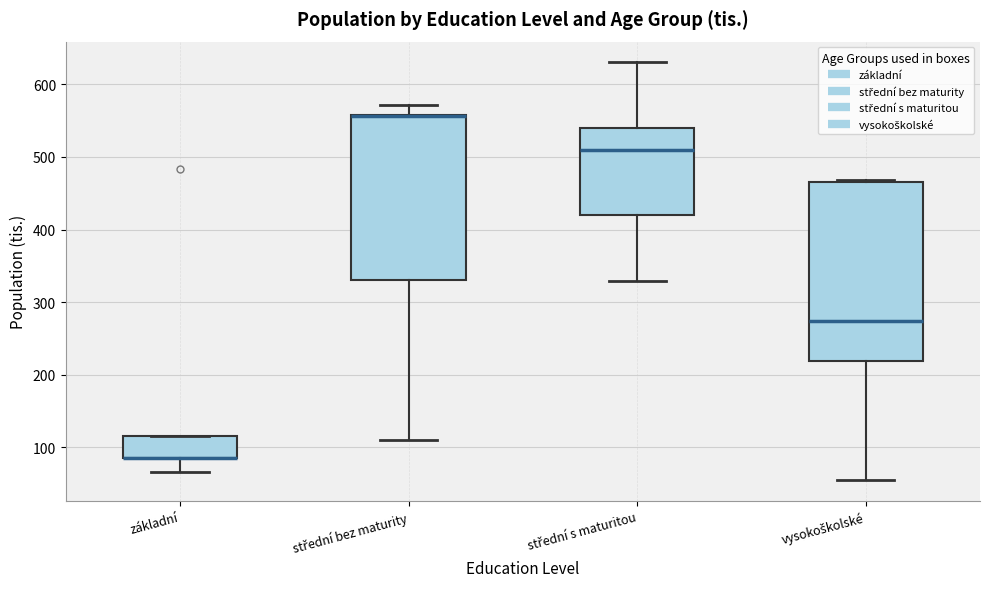

Where is the upper edge of the box for vysokoškolské on the y-axis? The values are not printed on the chart, so give them approximately, as read against the axis.

470